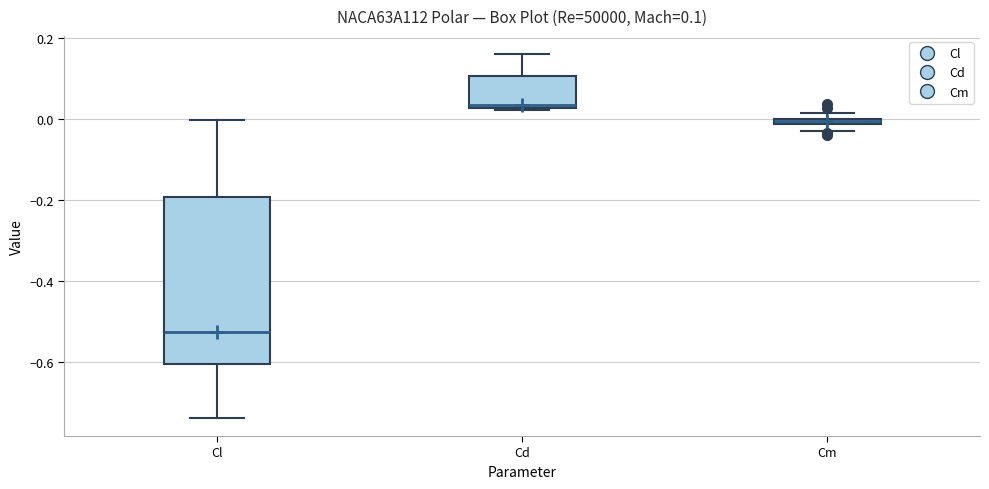

Comparing the boxes themselves (not the whiskers), which one is the tallest?

Cl